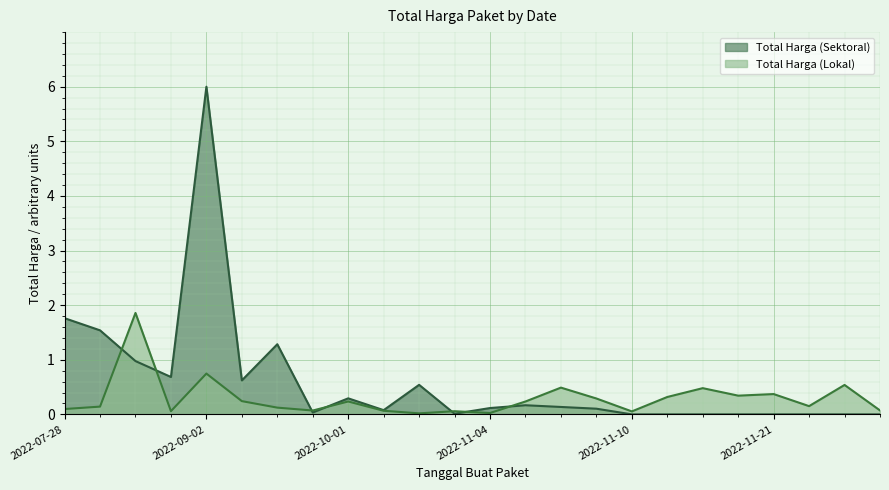

The value of Total Harga (Lokal) at 2022-11-14 is 0.3. True or false?

True